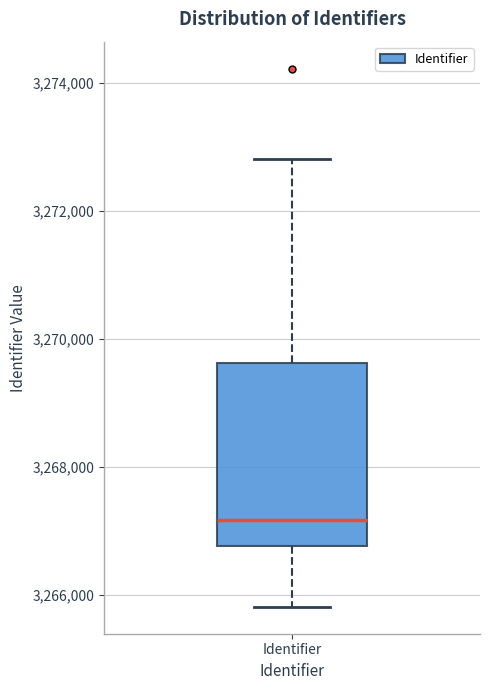

Transcribe this box plot: give where the median line is, the range the box spans, and where the two whiskers end, as read against the y-axis. The values are not printed on the chart, so give them approximately, as read against the axis.

median 3267200, box 3266800 to 3269600, whiskers 3265800 to 3272800